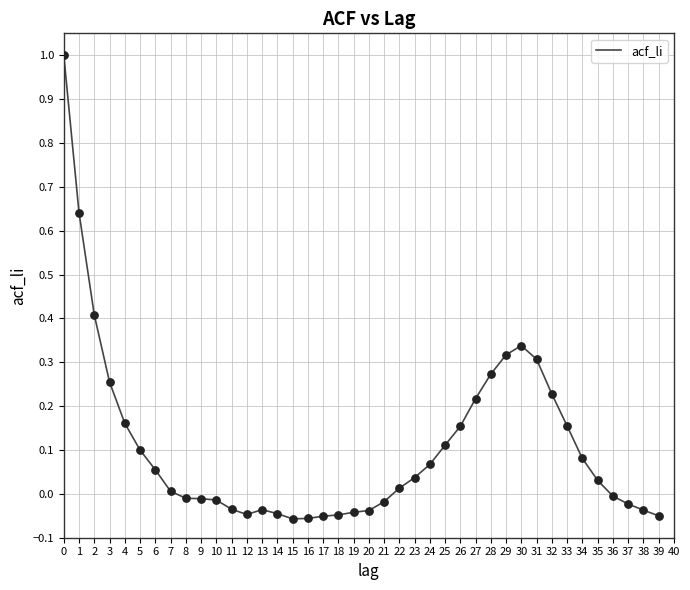

What is the greatest value displayed?

1.0